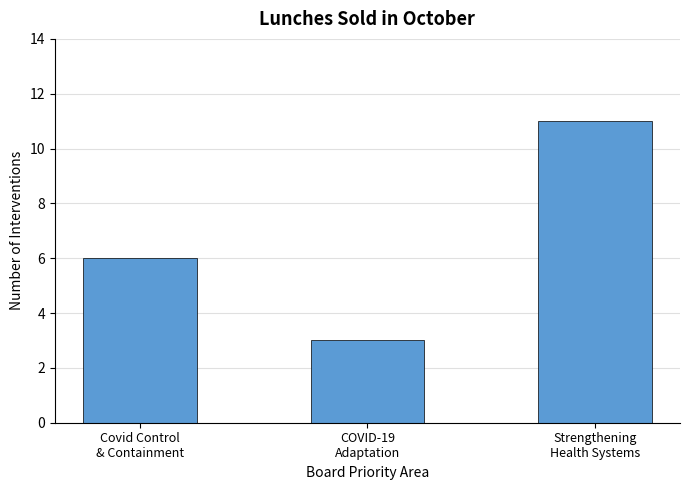

List the labels in order of value, largest first.

Strengthening
Health Systems, Covid Control
& Containment, COVID-19
Adaptation